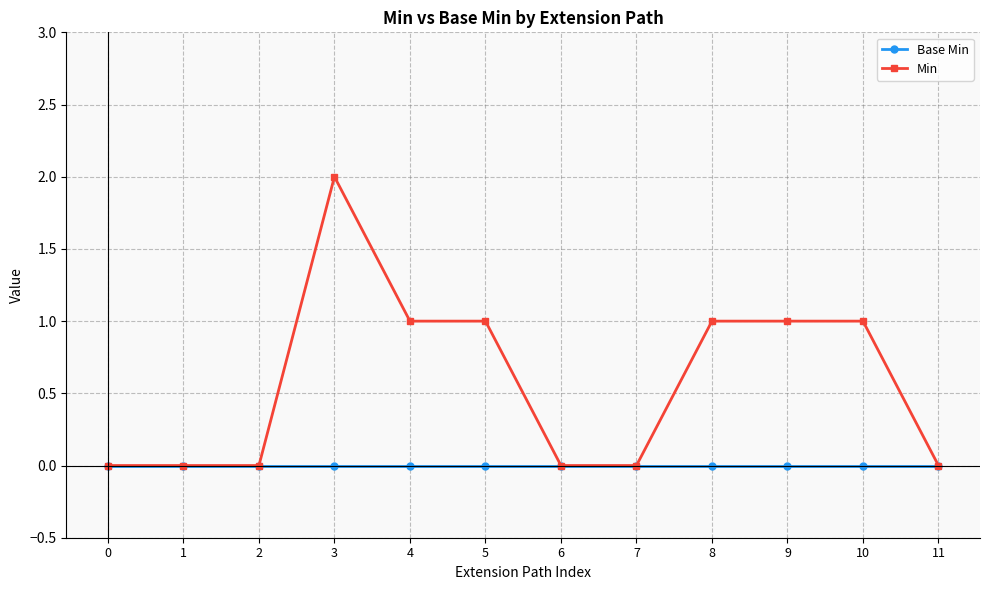

The value of Base Min at 3 is 0. True or false?

True